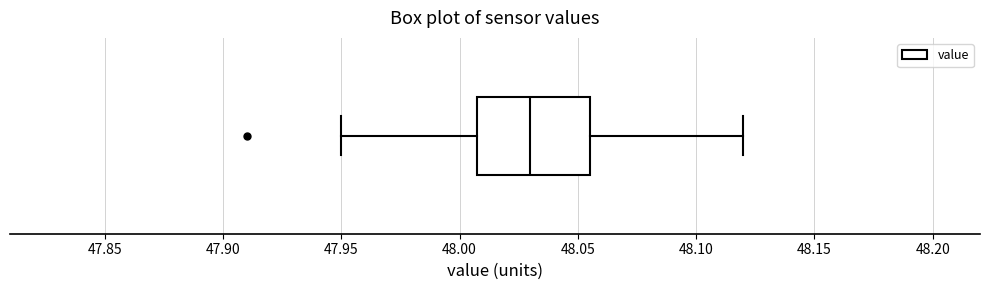

Where does the right whisker of the box end on the x-axis? The values are not printed on the chart, so give them approximately, as read against the axis.

48.120